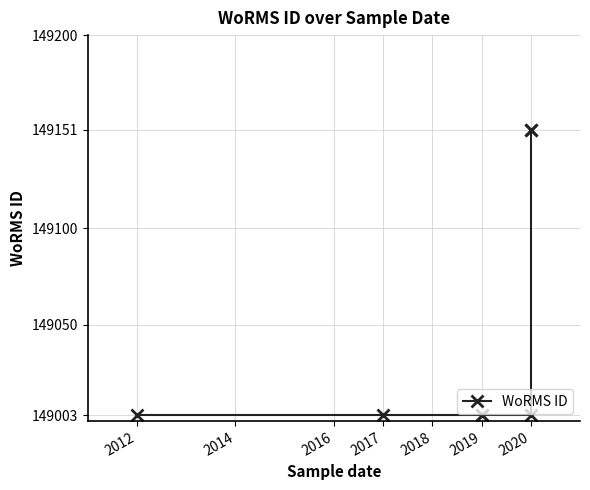

What is the value of the 1st point from the left?

149003